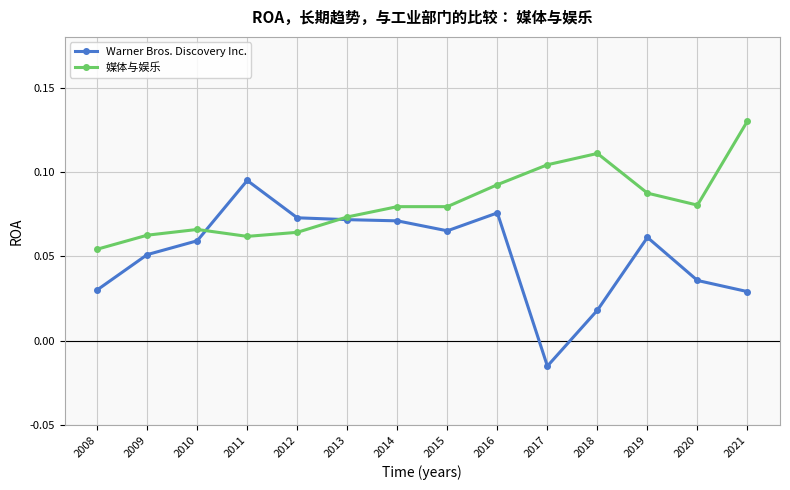

What are all the series names shown in the legend?

Warner Bros. Discovery Inc., 媒体与娱乐